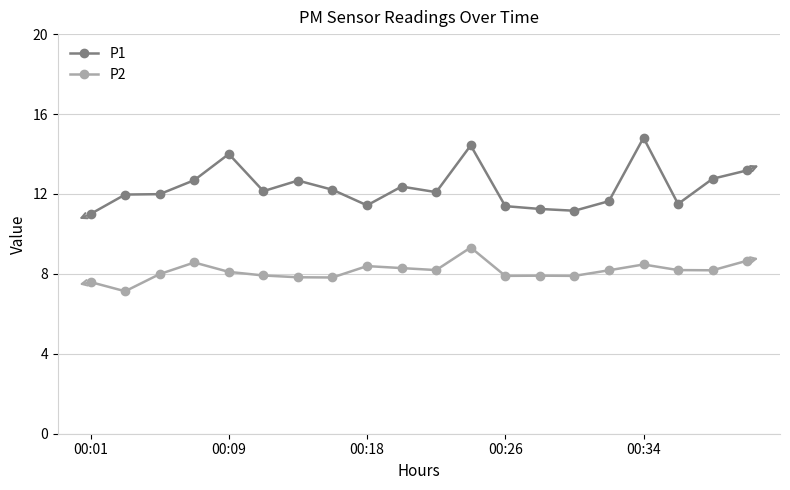

What is the sum of all P2 values?

162.5